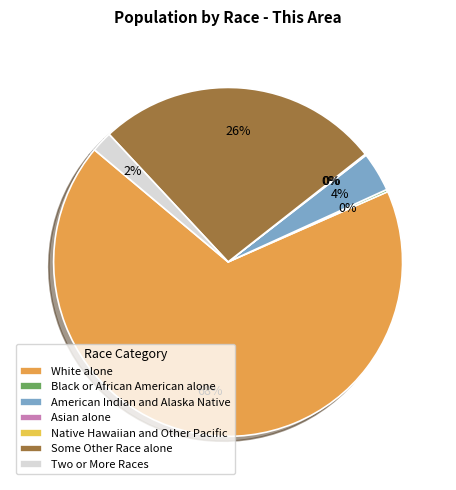

Does Asian alone represent more than half of the total?

No